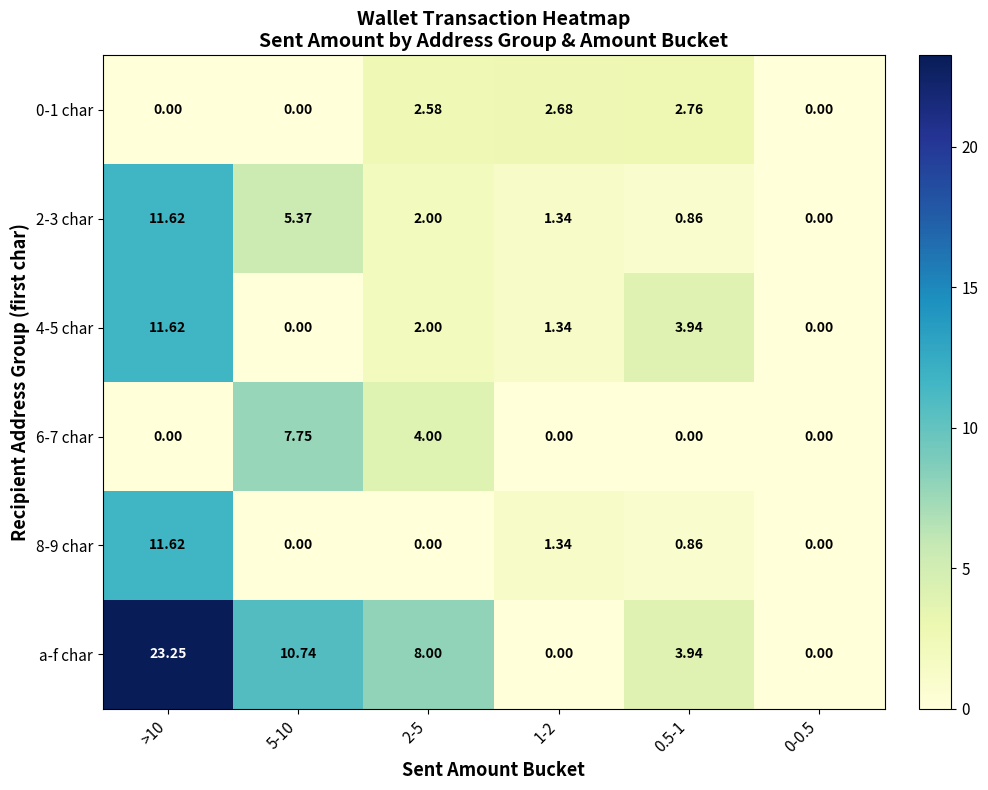

Is the value of a-f char at >10 greater than the value of 6-7 char at 5-10?

Yes